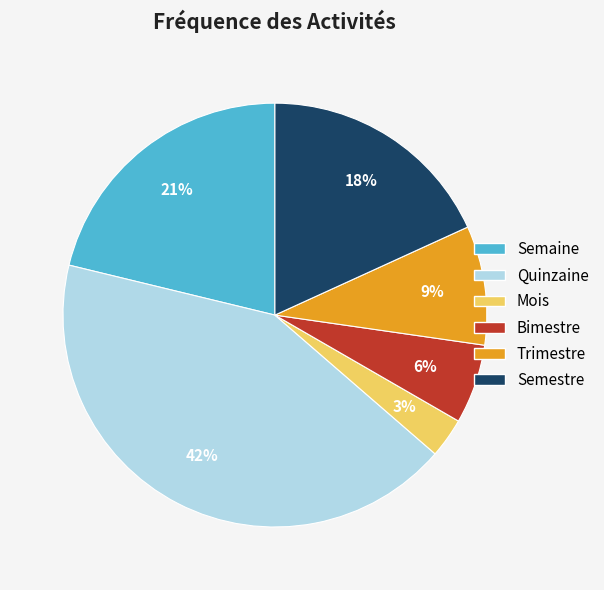

Rank the categories by value from highest to lowest.

Quinzaine, Semaine, Semestre, Trimestre, Bimestre, Mois